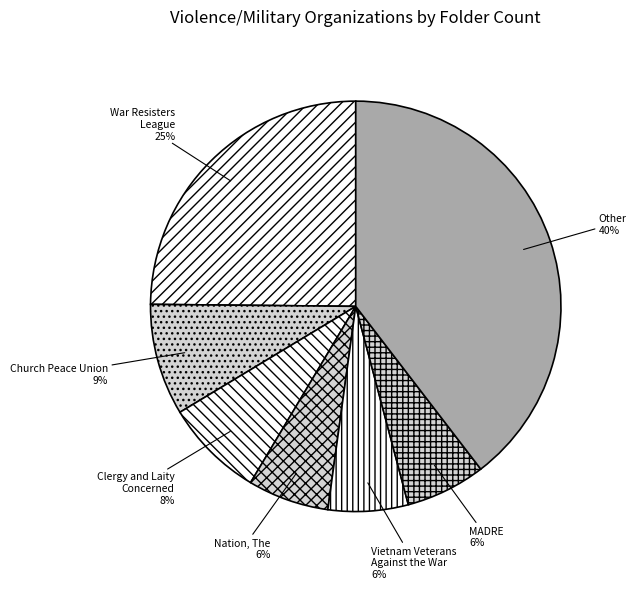

Is there any slice that represents more than half of the pie?

No